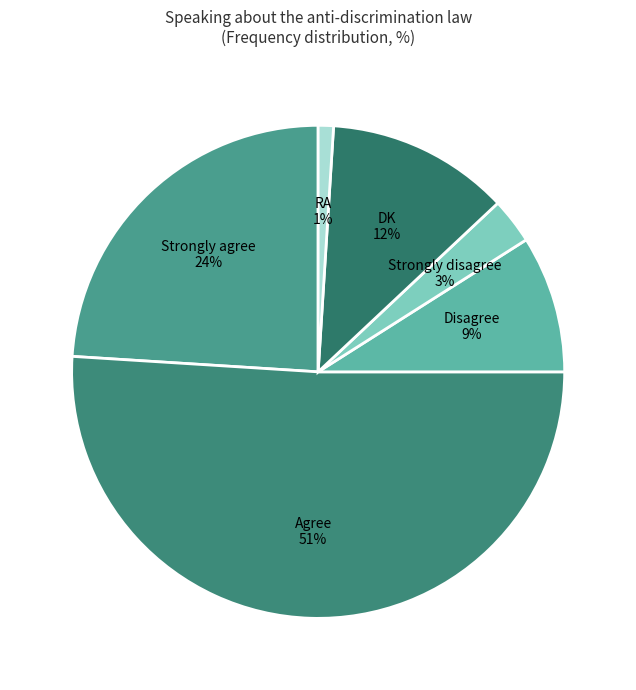

How many segments does this pie chart have?

6